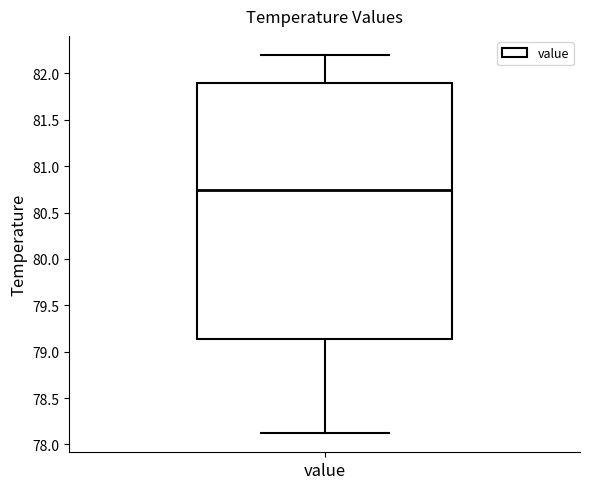

Transcribe this box plot: give where the median line is, the range the box spans, and where the two whiskers end, as read against the y-axis. The values are not printed on the chart, so give them approximately, as read against the axis.

median 80.75, box 79.15 to 81.90, whiskers 78.10 to 82.20